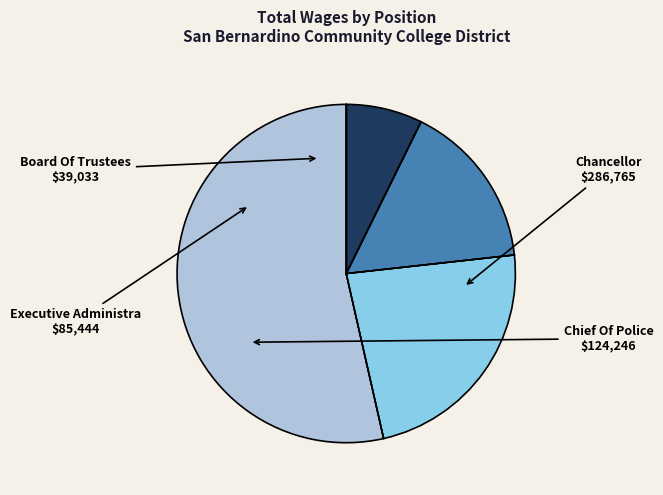

Is there any slice that represents more than half of the pie?

Yes